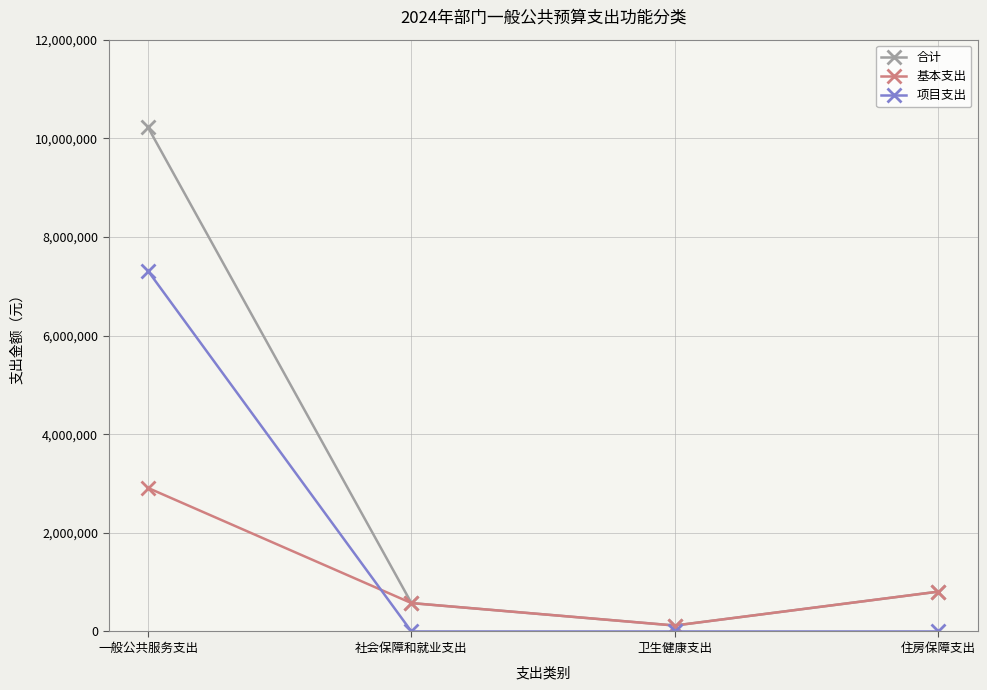

List the series in order of their overall mean, highest first.

合计, 项目支出, 基本支出